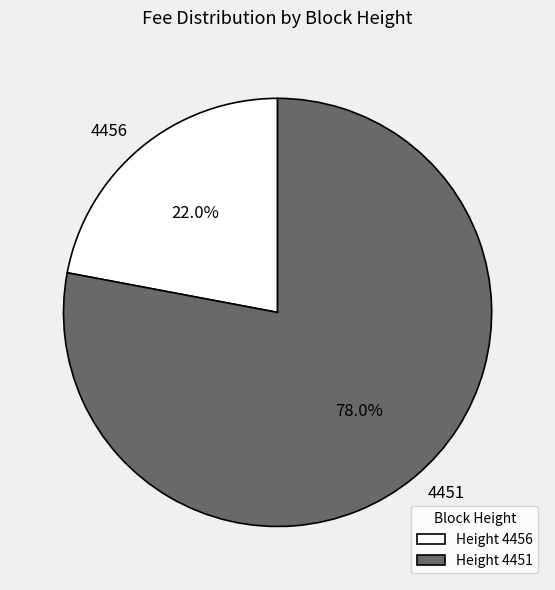

How many slices are in this pie chart?

2